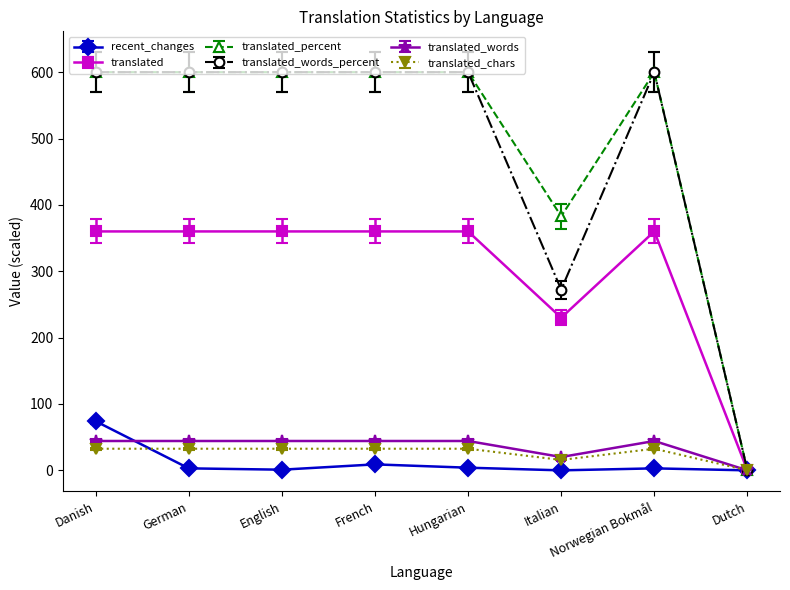

What is the difference between the recent_changes values at Danish and English?

73.0